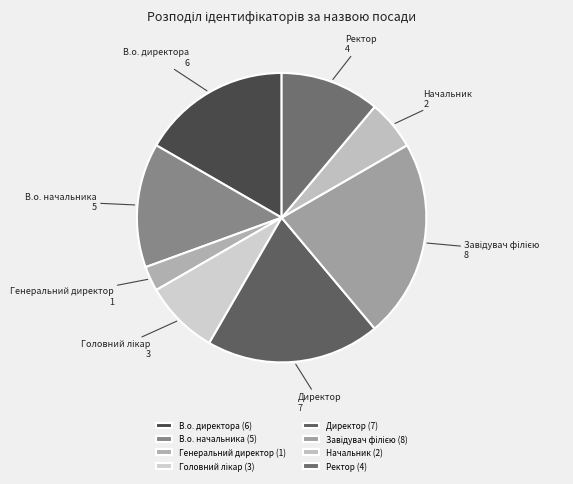

How many segments does this pie chart have?

8